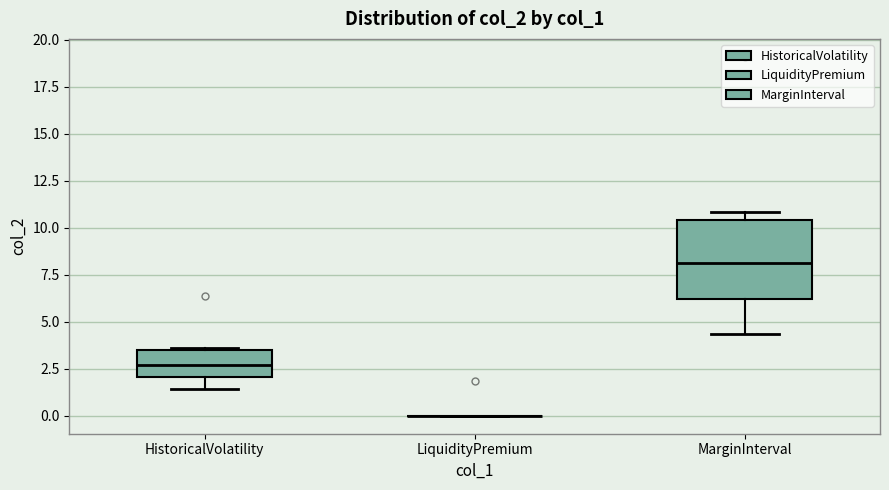

Where does the median line of the box for MarginInterval sit on the y-axis? The values are not printed on the chart, so give them approximately, as read against the axis.

8.0